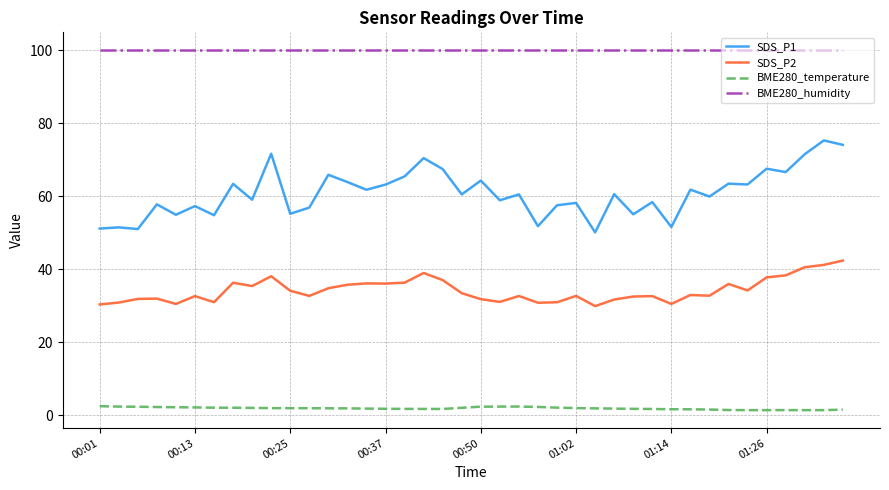

Which series has the largest range (max minus min)?

SDS_P1